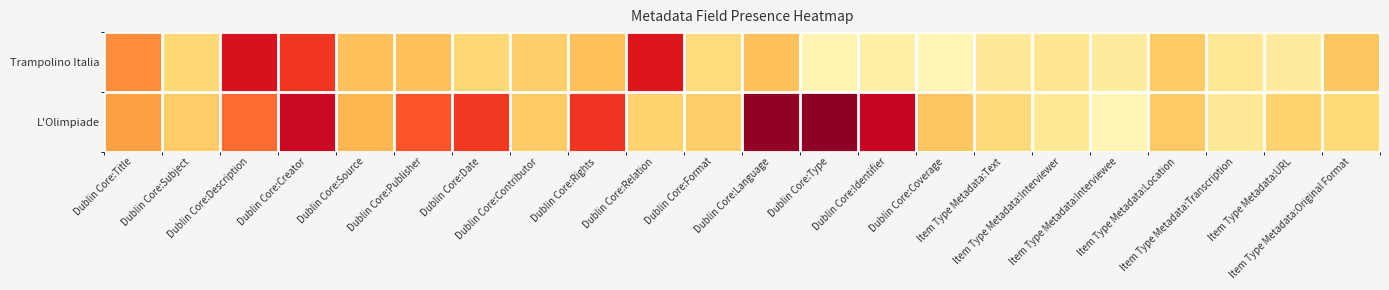

Reading left to right, list all the values displayed in this chart.

Trampolino Italia: Dublin Core:Title=0.5	Dublin Core:Subject=0.2	Dublin Core:Description=0.8	Dublin Core:Creator=0.7	Dublin Core:Source=0.3	Dublin Core:Publisher=0.3	Dublin Core:Date=0.2	Dublin Core:Contributor=0.3	Dublin Core:Rights=0.3	Dublin Core:Relation=0.8	Dublin Core:Format=0.2	Dublin Core:Language=0.3	Dublin Core:Type=0.1	Dublin Core:Identifier=0.1	Dublin Core:Coverage=0.1	Item Type Metadata:Text=0.1	Item Type Metadata:Interviewer=0.2	Item Type Metadata:Interviewee=0.1	Item Type Metadata:Location=0.3	Item Type Metadata:Transcription=0.2	Item Type Metadata:URL=0.1	Item Type Metadata:Original Format=0.3
L'Olimpiade: Dublin Core:Title=0.4	Dublin Core:Subject=0.3	Dublin Core:Description=0.6	Dublin Core:Creator=0.8	Dublin Core:Source=0.4	Dublin Core:Publisher=0.6	Dublin Core:Date=0.7	Dublin Core:Contributor=0.3	Dublin Core:Rights=0.7	Dublin Core:Relation=0.3	Dublin Core:Format=0.3	Dublin Core:Language=1.0	Dublin Core:Type=1.0	Dublin Core:Identifier=0.8	Dublin Core:Coverage=0.3	Item Type Metadata:Text=0.2	Item Type Metadata:Interviewer=0.1	Item Type Metadata:Interviewee=0.1	Item Type Metadata:Location=0.3	Item Type Metadata:Transcription=0.1	Item Type Metadata:URL=0.3	Item Type Metadata:Original Format=0.2